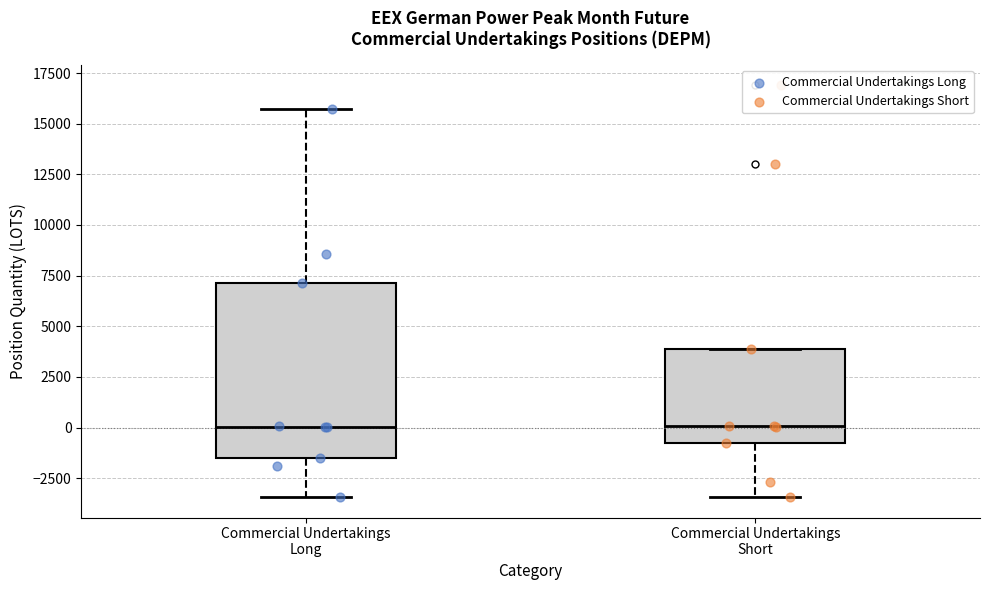

Where is the upper edge of the box for Commercial Undertakings Short on the y-axis? The values are not printed on the chart, so give them approximately, as read against the axis.

4000